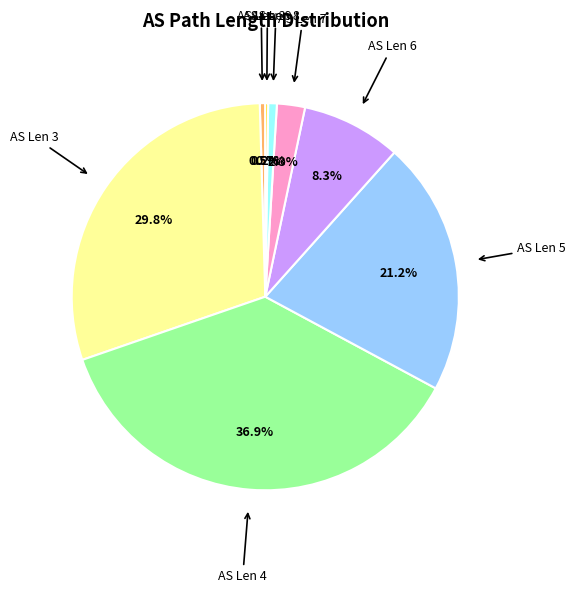

Combined, do AS Len 8 and AS Len 6 account for over 50%?

No